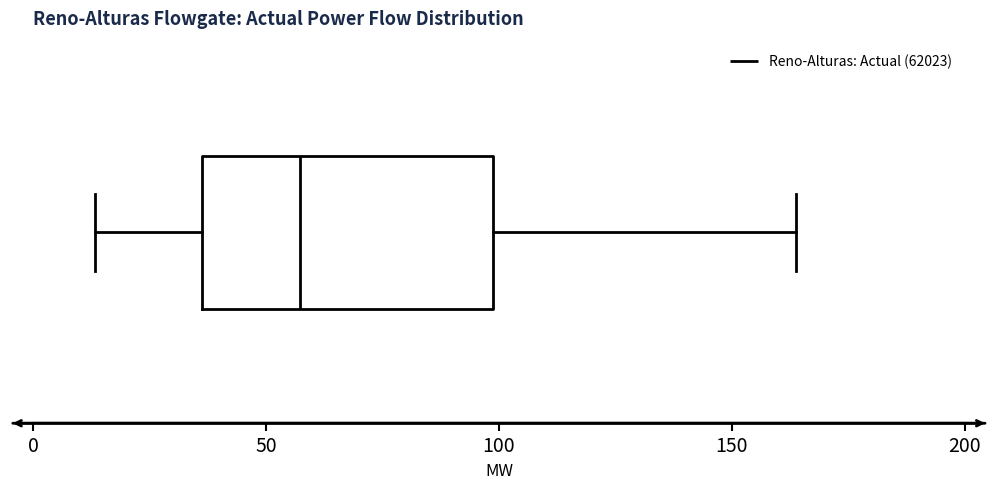

Transcribe this box plot: give where the median line is, the range the box spans, and where the two whiskers end, as read against the x-axis. The values are not printed on the chart, so give them approximately, as read against the axis.

median 55, box 35 to 100, whiskers 15 to 165